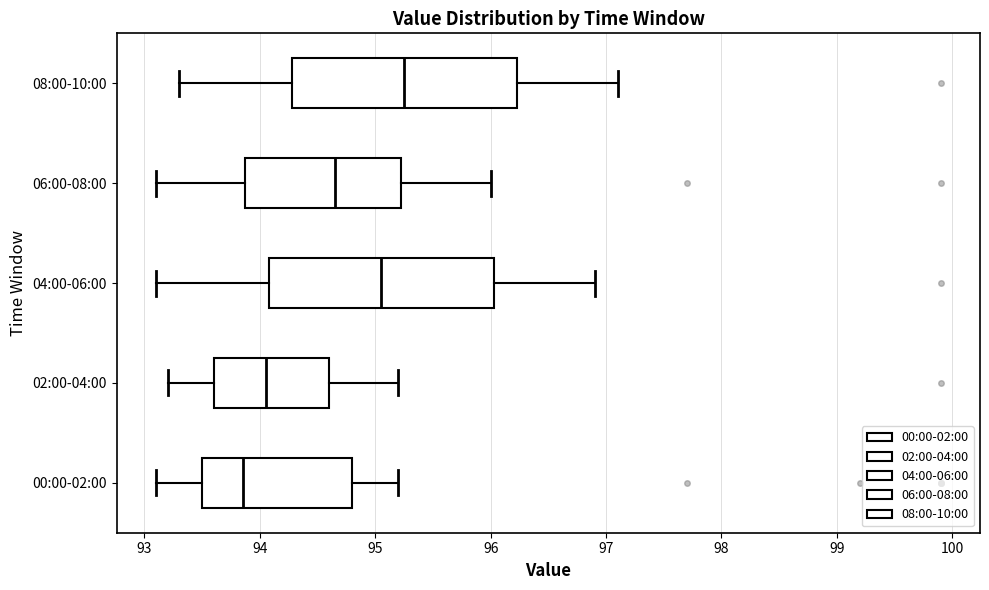

Reading bottom to top, transcribe this box plot: for each box, give where its median line is, the range the box spans, and where its two whiskers end, as read against the x-axis. The values are not printed on the chart, so give them approximately, as read against the axis.

00:00-02:00: median 93.9, box 93.5 to 94.8, whiskers 93.1 to 95.2
02:00-04:00: median 94.1, box 93.6 to 94.6, whiskers 93.2 to 95.2
04:00-06:00: median 95.1, box 94.1 to 96.0, whiskers 93.1 to 96.9
06:00-08:00: median 94.7, box 93.9 to 95.2, whiskers 93.1 to 96.0
08:00-10:00: median 95.3, box 94.3 to 96.2, whiskers 93.3 to 97.1